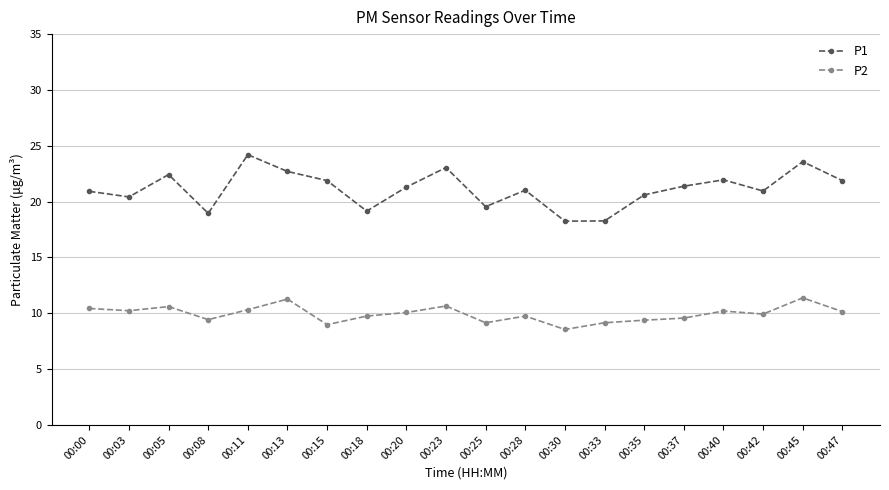

In P1, how many points are lower than both neighbors (excluding endpoints)?

6